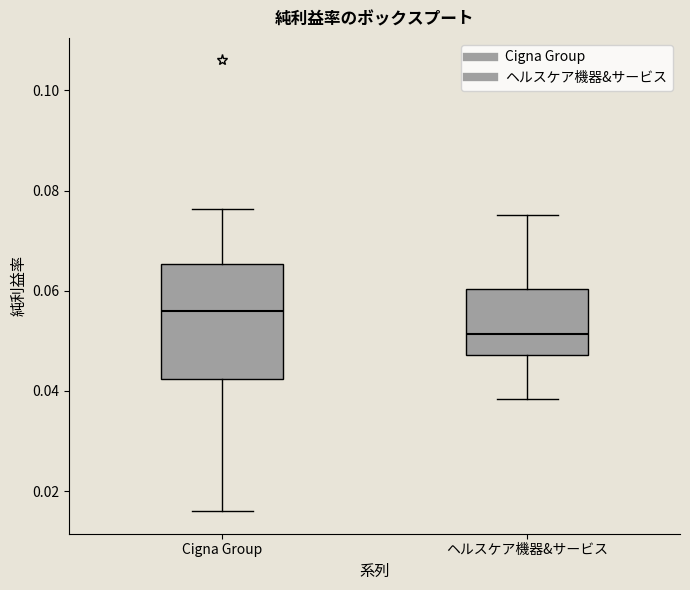

Reading left to right, transcribe this box plot: for each box, give where its median line is, the range the box spans, and where its two whiskers end, as read against the y-axis. The values are not printed on the chart, so give them approximately, as read against the axis.

Cigna Group: median 0.056, box 0.042 to 0.066, whiskers 0.016 to 0.076
ヘルスケア機器&サービス: median 0.052, box 0.048 to 0.060, whiskers 0.038 to 0.076